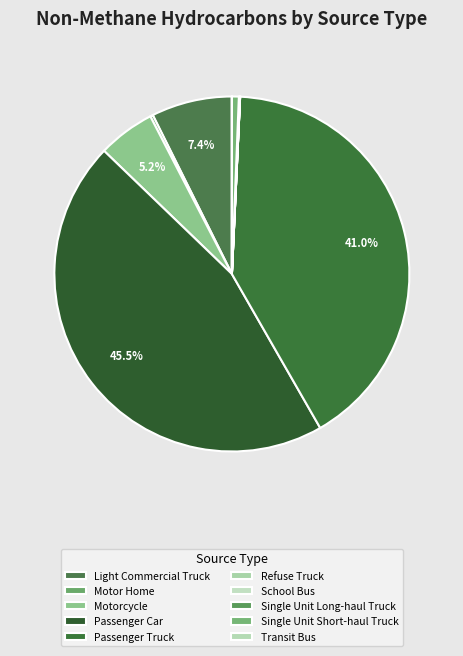

Count the number of slices in the pie.

10